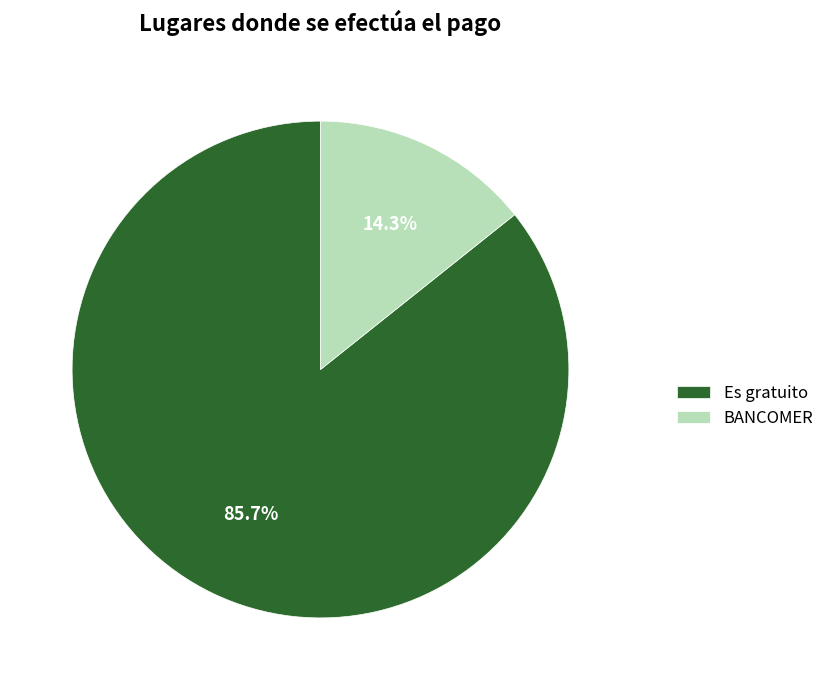

Does BANCOMER represent more than half of the total?

No